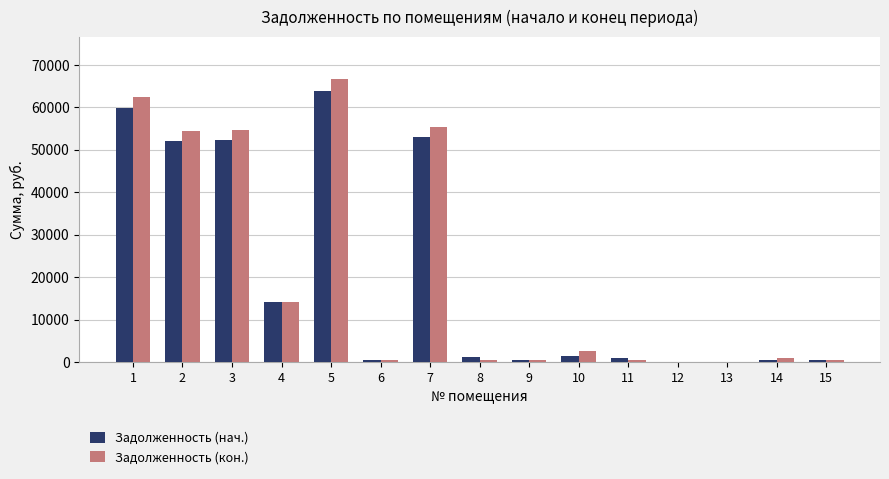

What is the maximum value for Задолженность (нач.)?

63726.4